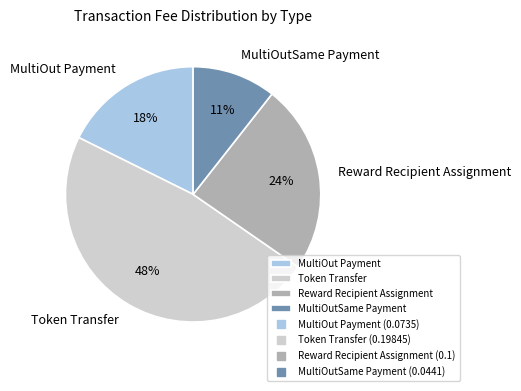

Count the number of slices in the pie.

4